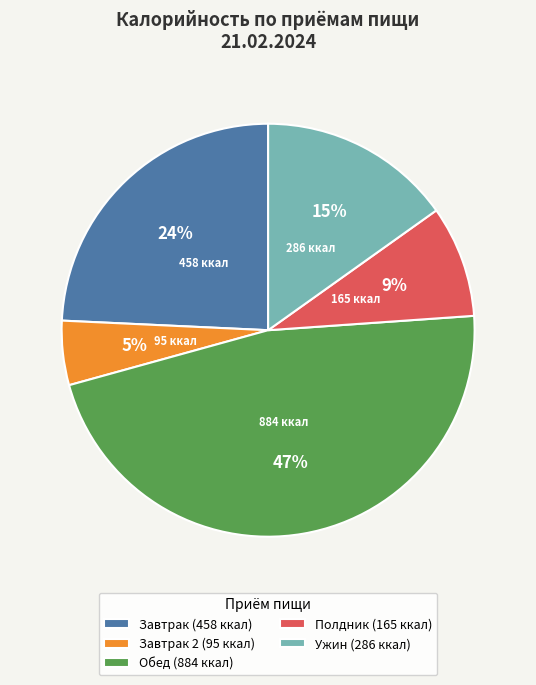

To the nearest percent, what is the average slice percentage?

20%